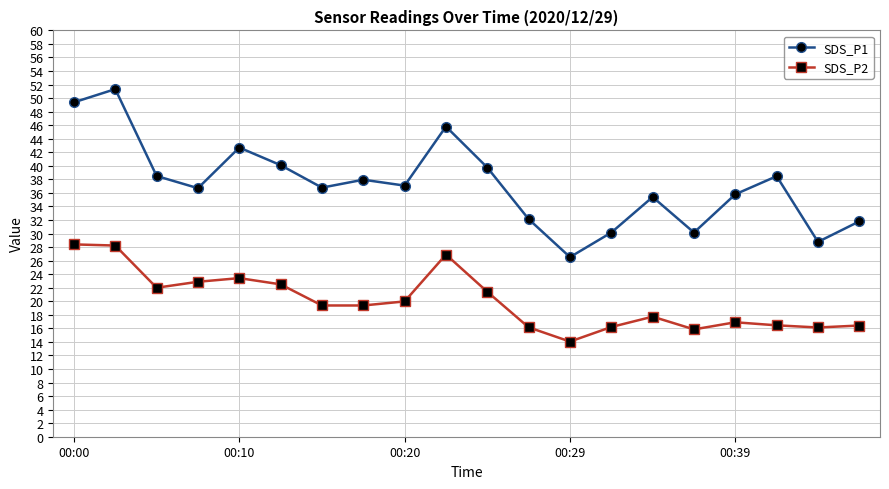

What is the greatest value displayed?

51.3